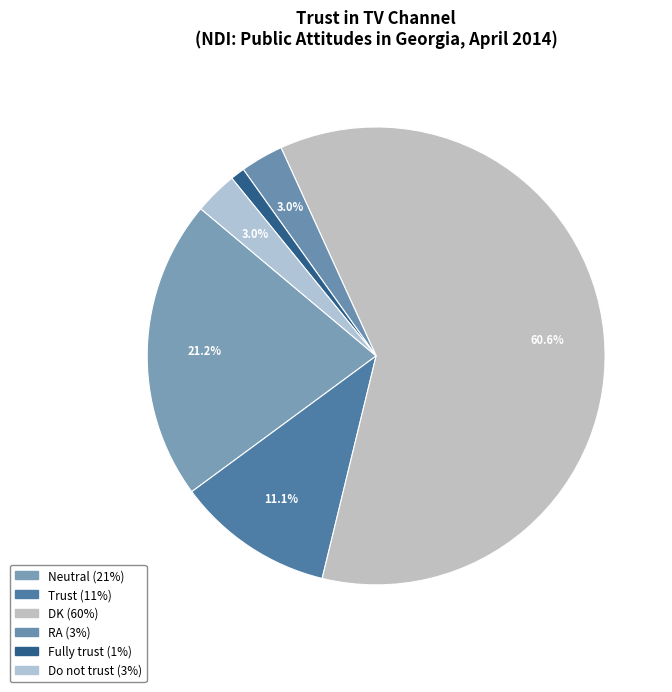

True or false: Fully trust accounts for 1% of the total.

True